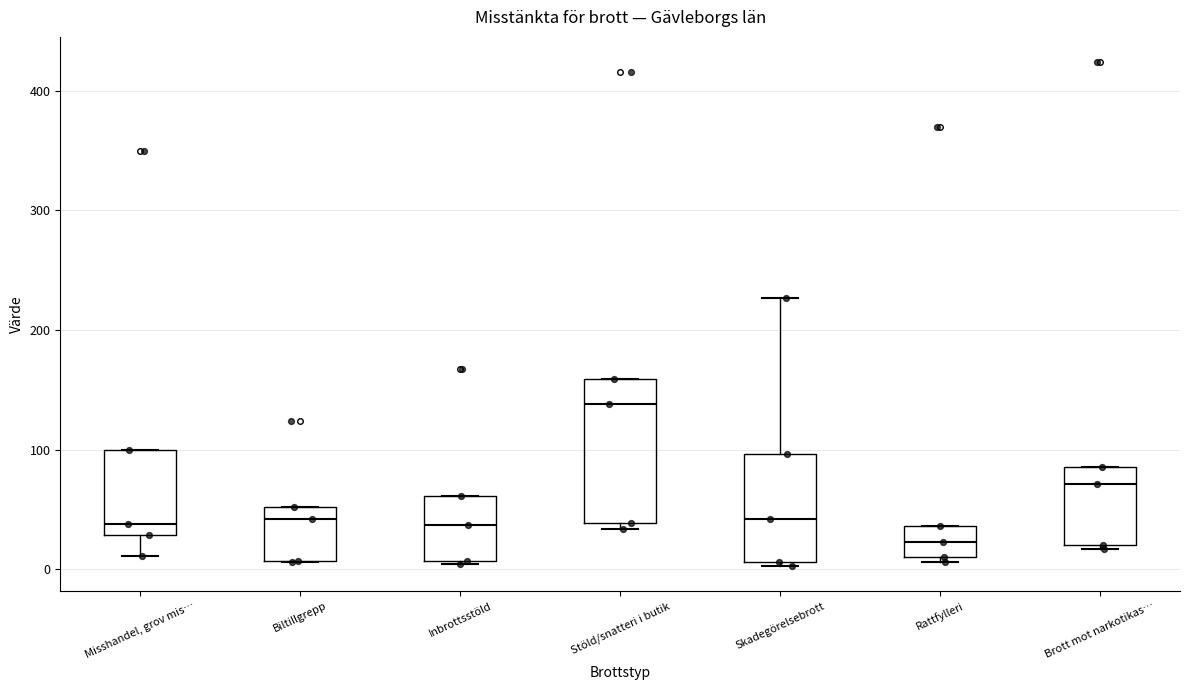

Comparing the boxes themselves (not the whiskers), which one is the tallest?

Stöld/snatteri i butik